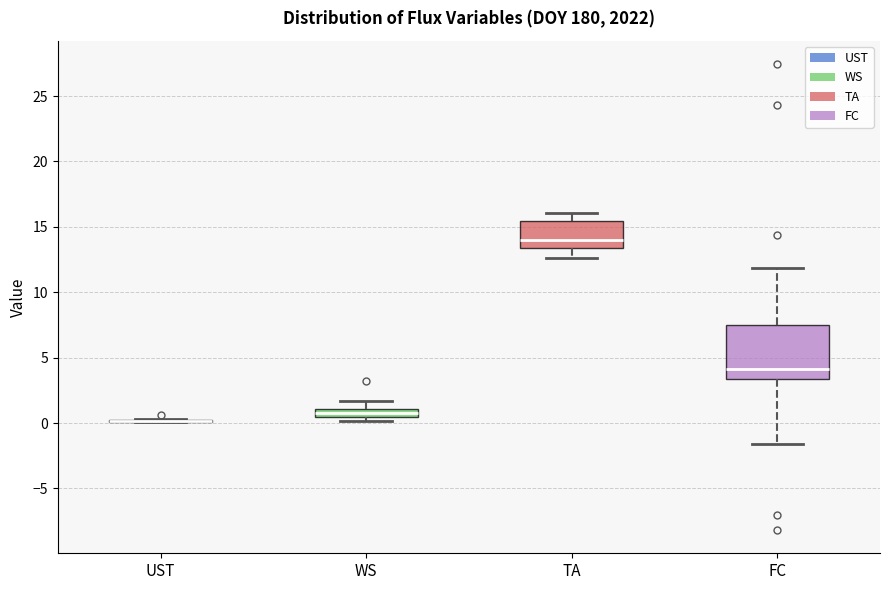

Which box is the tallest, from its lower edge to its upper edge?

FC